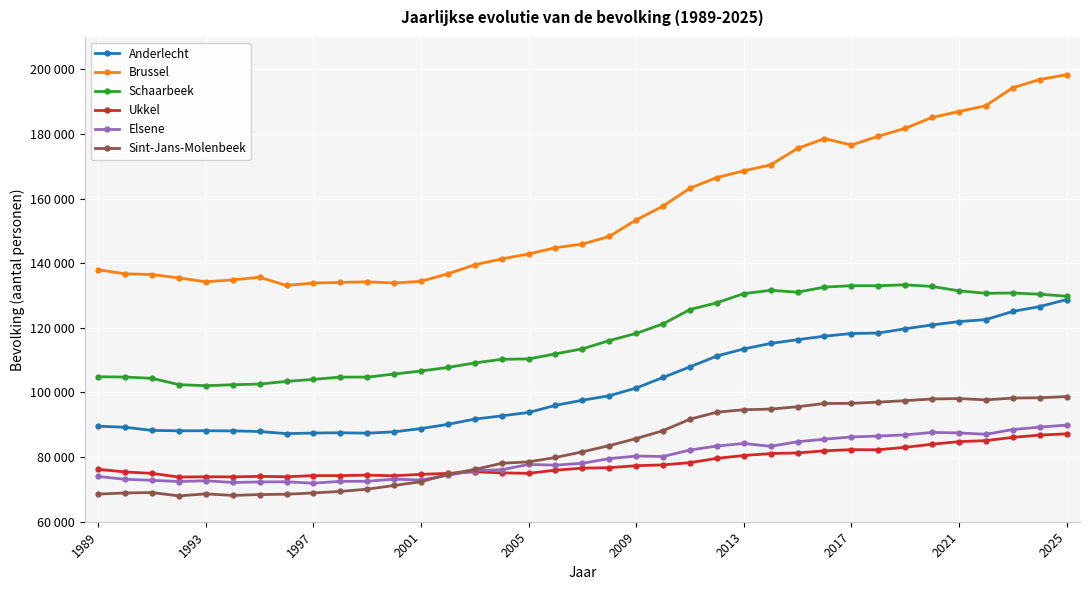

Does the chart display data point markers on the line(s)?

Yes